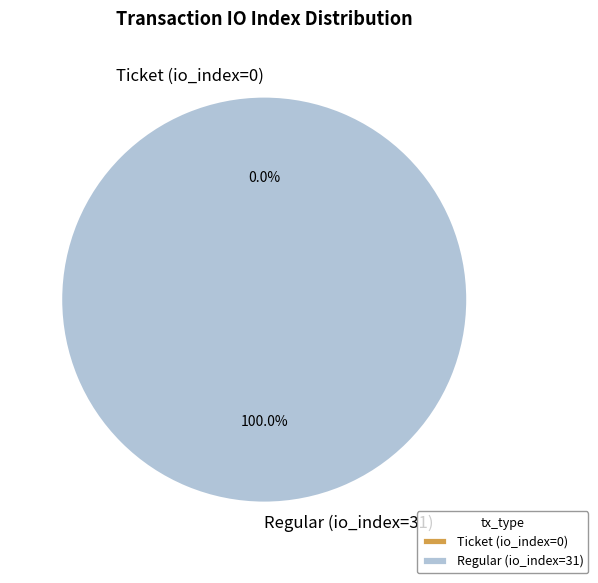

To the nearest percent, what is the combined percentage of Ticket (io_index=0) and Regular (io_index=31)?

100%